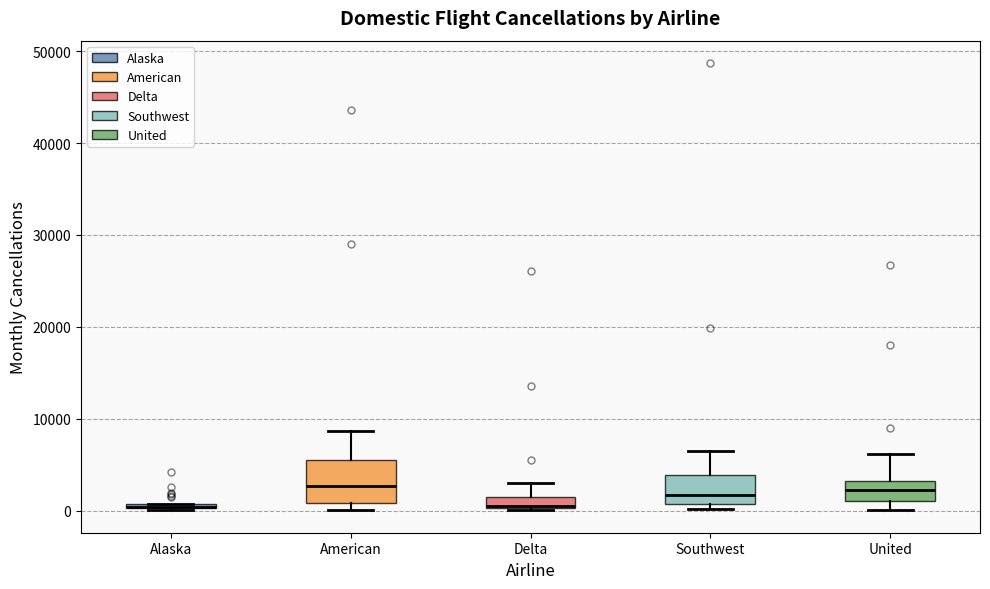

Comparing the boxes themselves (not the whiskers), which one is the tallest?

American